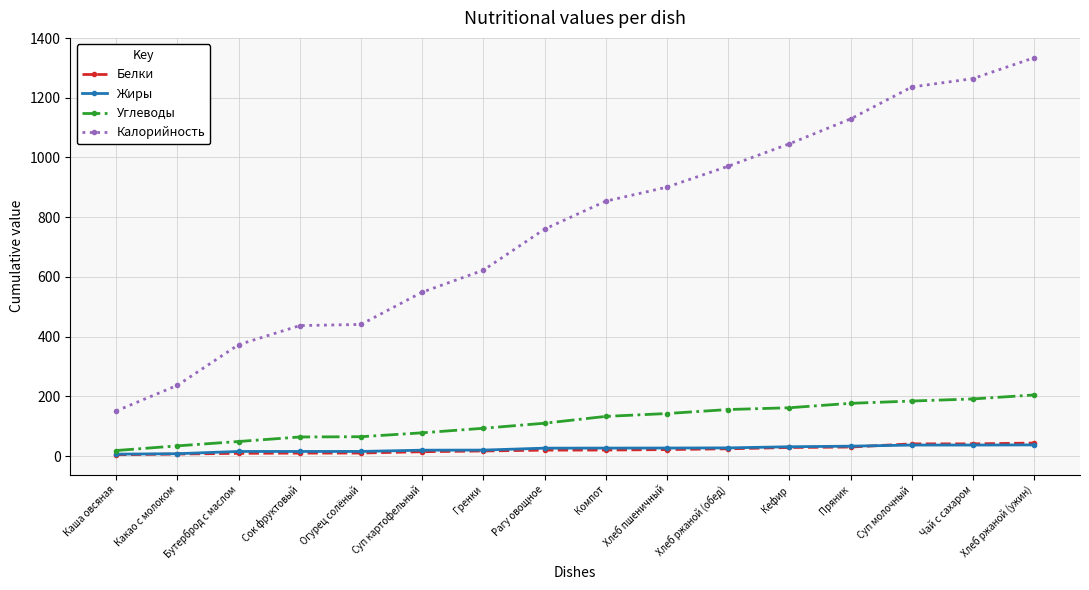

What is the approximate value of Жиры at Кефир?

31.2